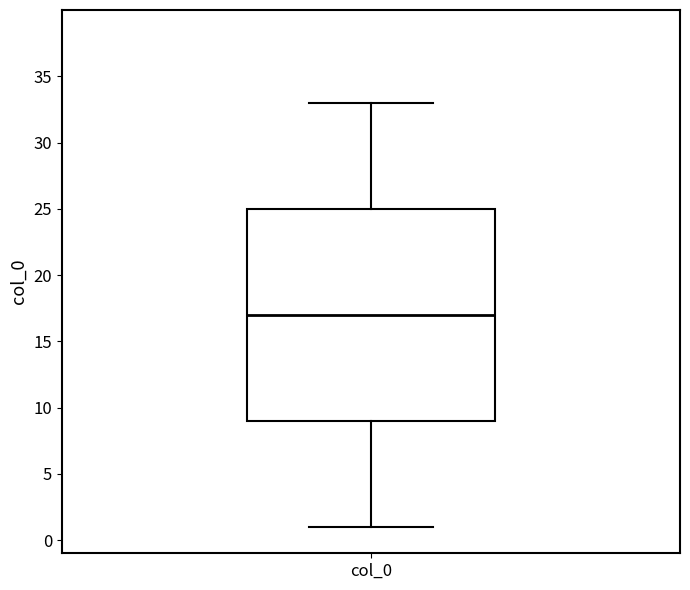

Read this box plot against the y-axis: the position of the median line, the range covered by the box, and the ends of both whiskers. The values are not printed on the chart, so give them approximately, as read against the axis.

median 17, box 9 to 25, whiskers 1 to 33